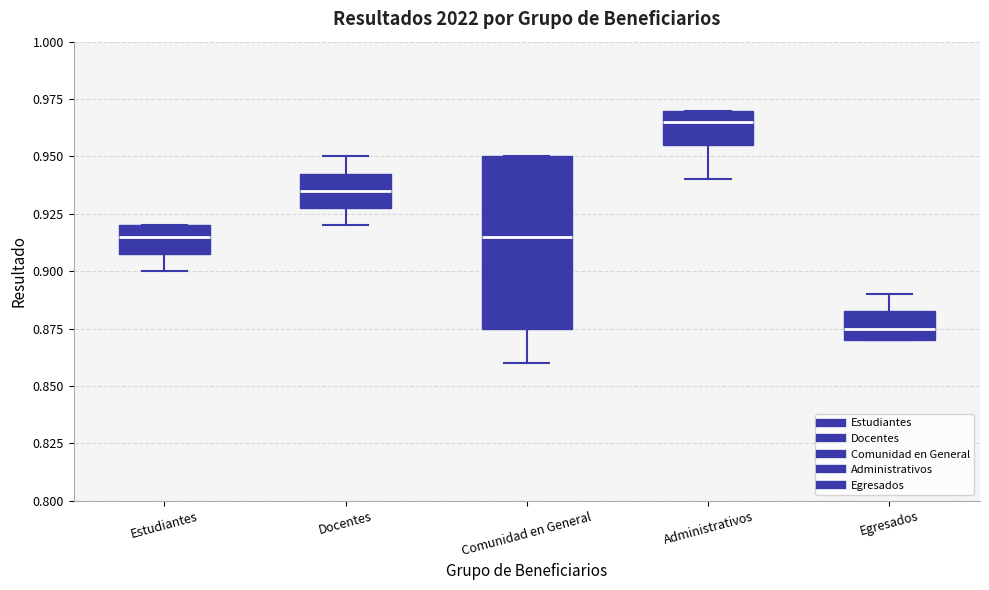

Reading left to right, transcribe this box plot: for each box, give where its median line is, the range the box spans, and where its two whiskers end, as read against the y-axis. The values are not printed on the chart, so give them approximately, as read against the axis.

Estudiantes: median 0.915, box 0.910 to 0.920, whiskers 0.900 to 0.920
Docentes: median 0.935, box 0.930 to 0.945, whiskers 0.920 to 0.950
Comunidad en General: median 0.915, box 0.875 to 0.950, whiskers 0.860 to 0.950
Administrativos: median 0.965, box 0.955 to 0.970, whiskers 0.940 to 0.970
Egresados: median 0.875, box 0.870 to 0.885, whiskers 0.870 to 0.890